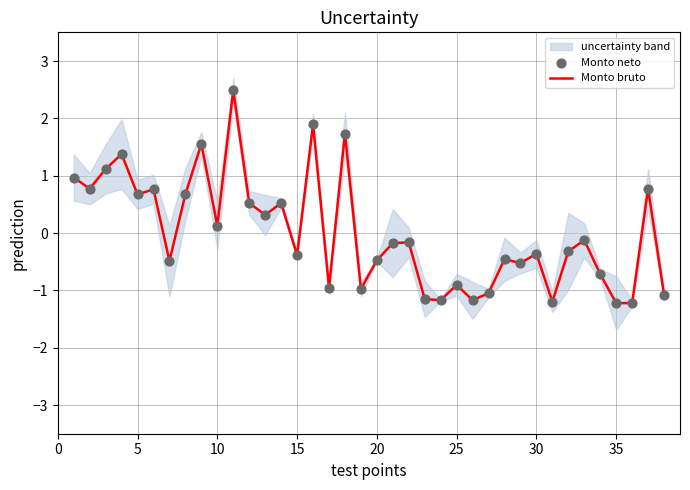

True or false: Monto bruto has a value of -0.1 at 15.

False